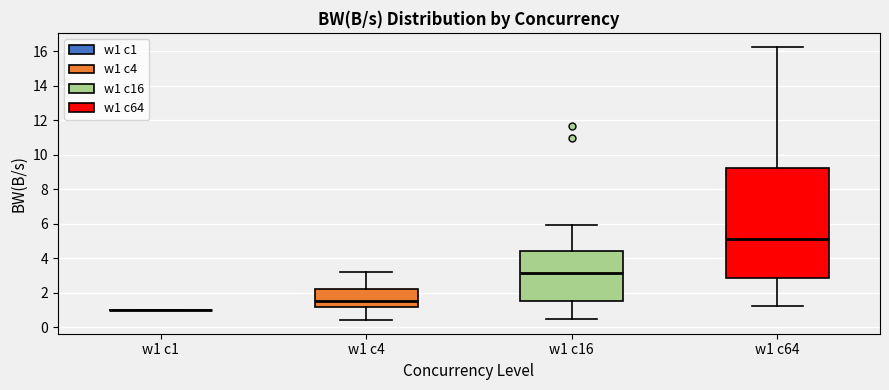

Reading left to right, transcribe this box plot: for each box, give where its median line is, the range the box spans, and where its two whiskers end, as read against the y-axis. The values are not printed on the chart, so give them approximately, as read against the axis.

w1 c1: box collapsed to a line at 1.0, whiskers 1.0 to 1.0
w1 c4: median 1.6, box 1.2 to 2.2, whiskers 0.4 to 3.2
w1 c16: median 3.2, box 1.4 to 4.4, whiskers 0.4 to 6.0
w1 c64: median 5.2, box 2.8 to 9.2, whiskers 1.2 to 16.2